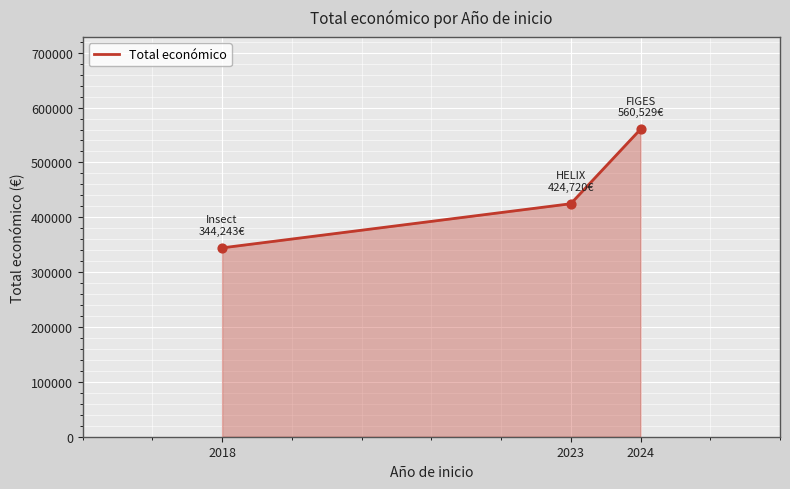

Between 2023 and 2024, which is larger?

2024